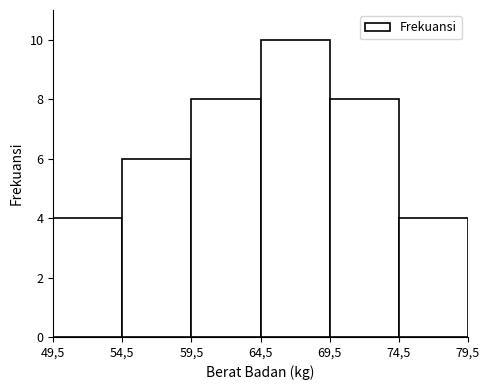

Reading left to right, transcribe all the data shown in this chart.

49,5=4	54,5=6	59,5=8	64,5=10	69,5=8	74,5=4